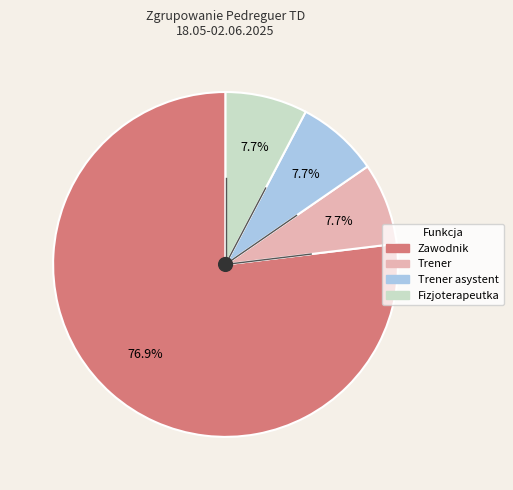

Is there a majority slice in this chart?

Yes